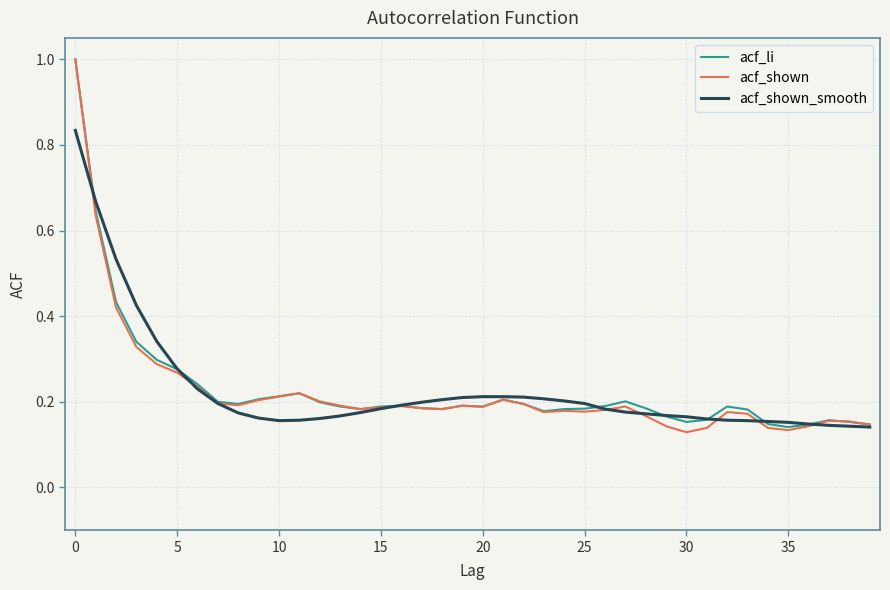

What is the maximum value for acf_li?

1.0